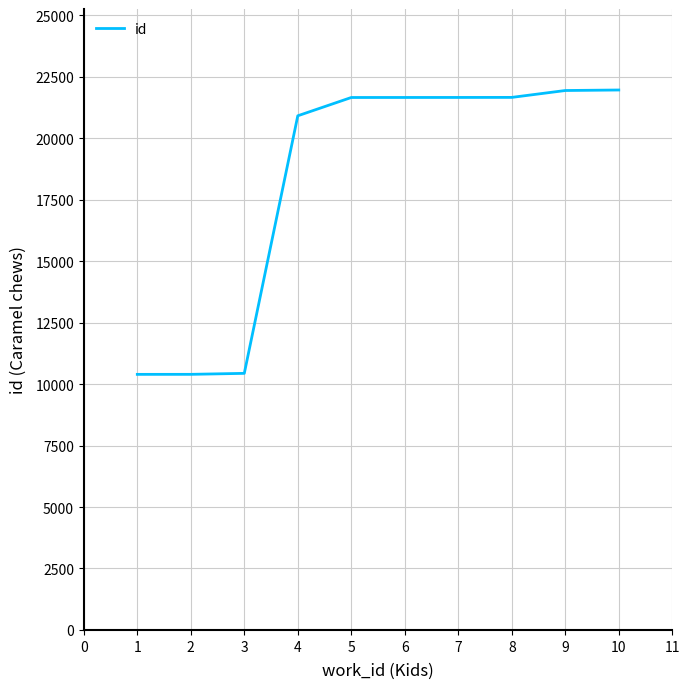

Is it true that the value at 2 is 10397?

True